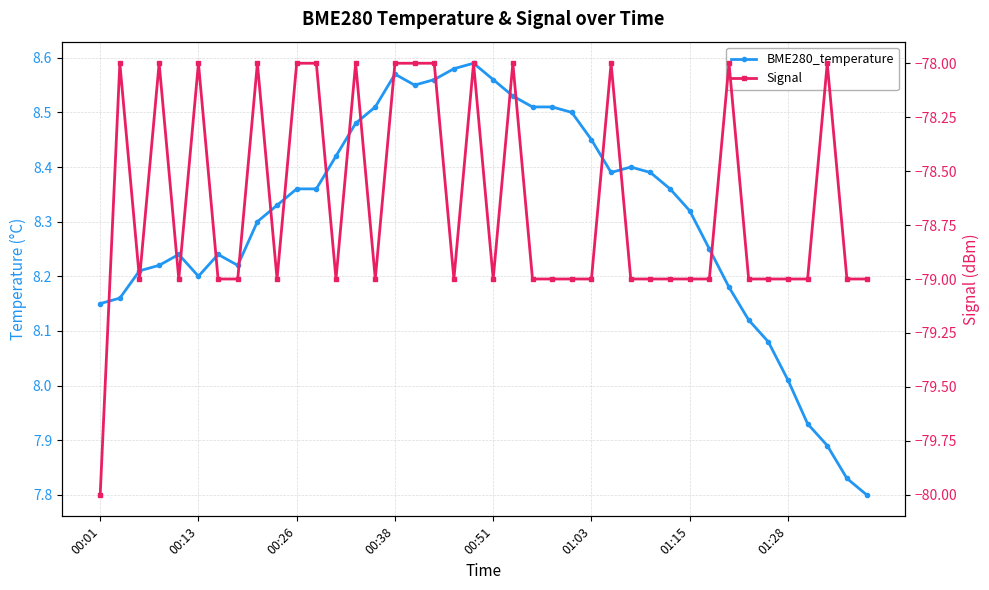

What is the average value of the BME280_temperature series?

8.3